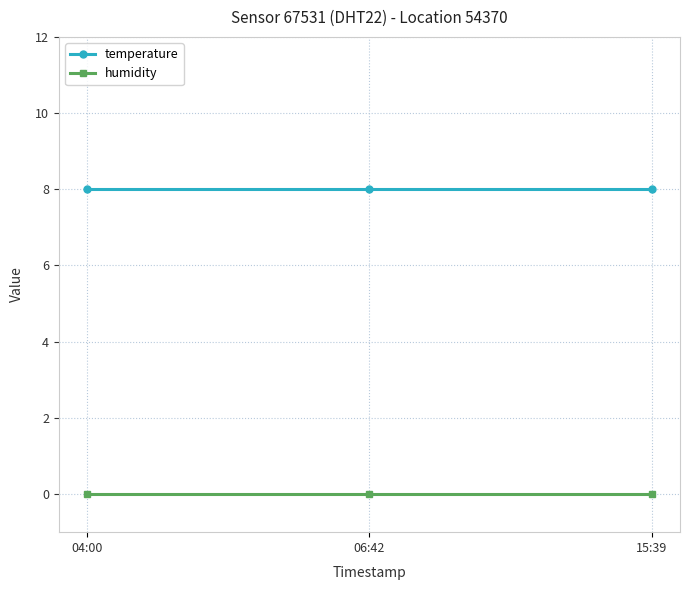

Is the value of humidity at 06:42 greater than the value of temperature at 04:00?

No